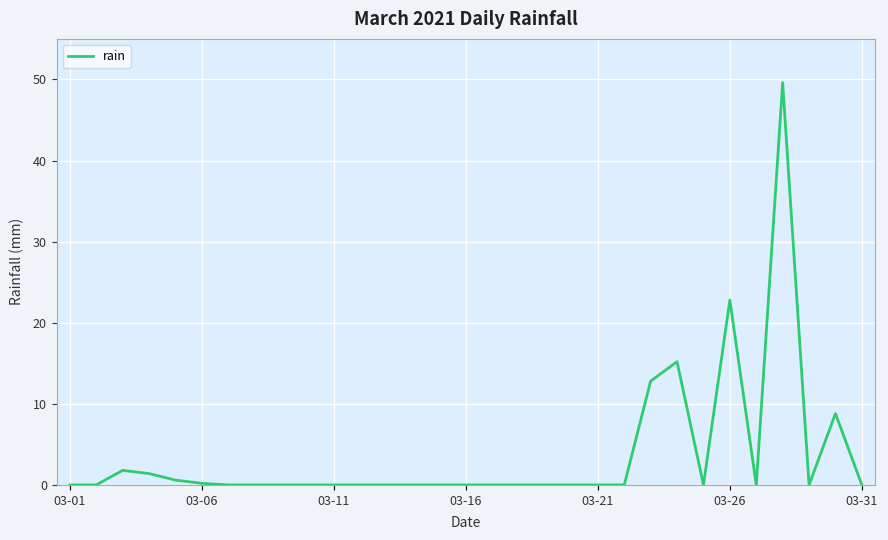

What is the greatest value displayed?

49.6